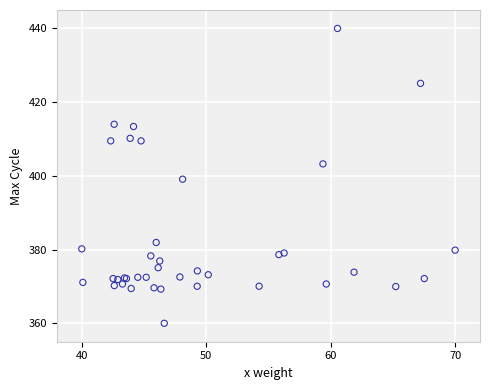

What Y value in the scatter plot is closest to 400?

399.1